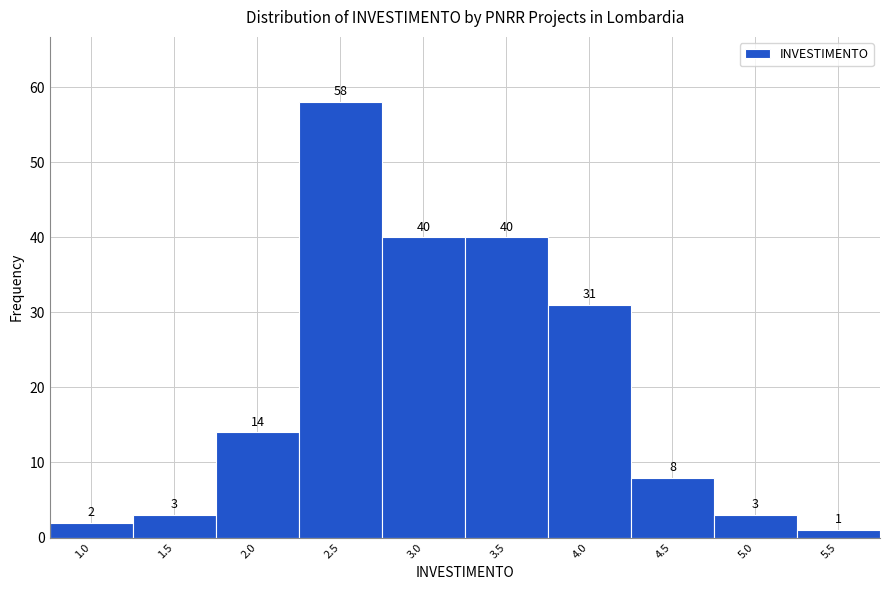

Reading right to left, list all the values displayed in this chart.

5.5=1	5.0=3	4.5=8	4.0=31	3.5=40	3.0=40	2.5=58	2.0=14	1.5=3	1.0=2